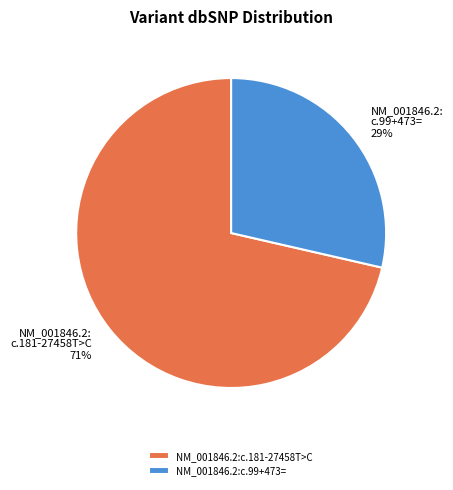

Does NM_001846.2:c.99+473= account for over 50% of the chart?

No